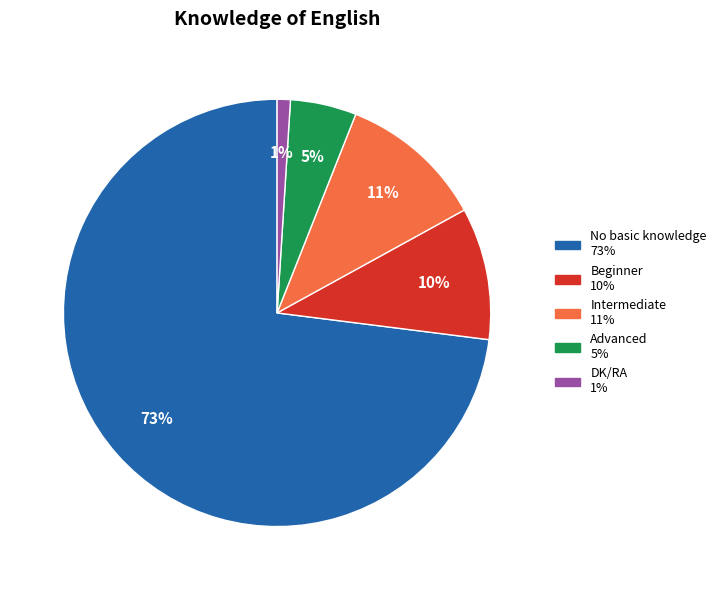

Is it true that DK/RA is 1% of the pie?

True